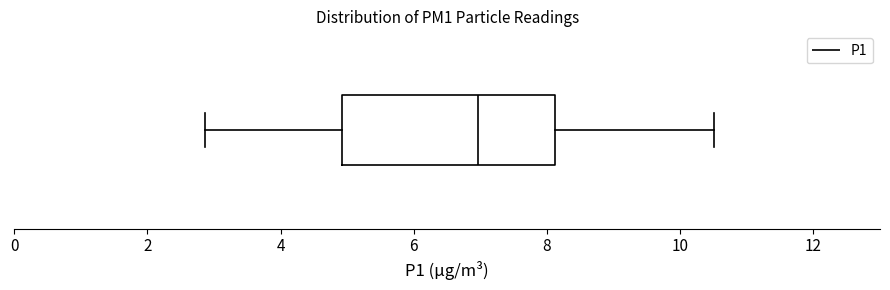

Where does the median line of the box sit on the x-axis? The values are not printed on the chart, so give them approximately, as read against the axis.

7.0